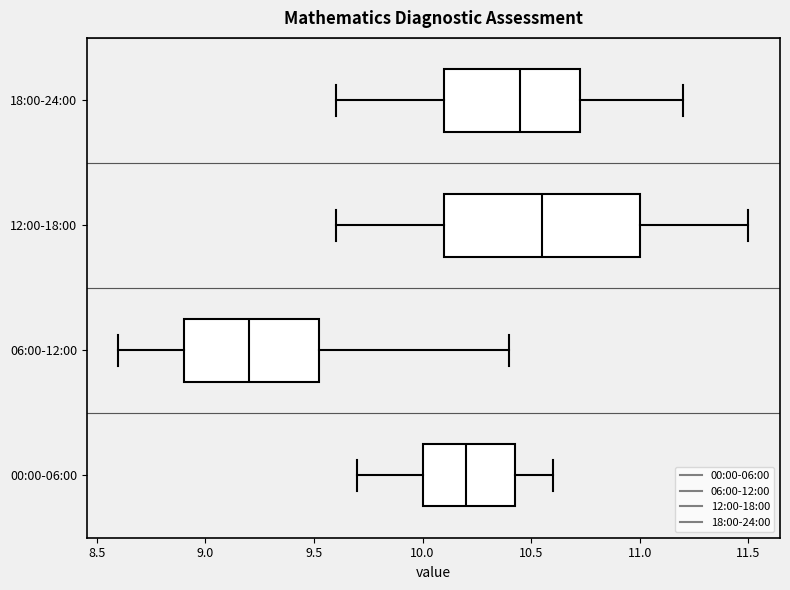

Comparing the boxes themselves (not the whiskers), which one is the widest?

12:00-18:00